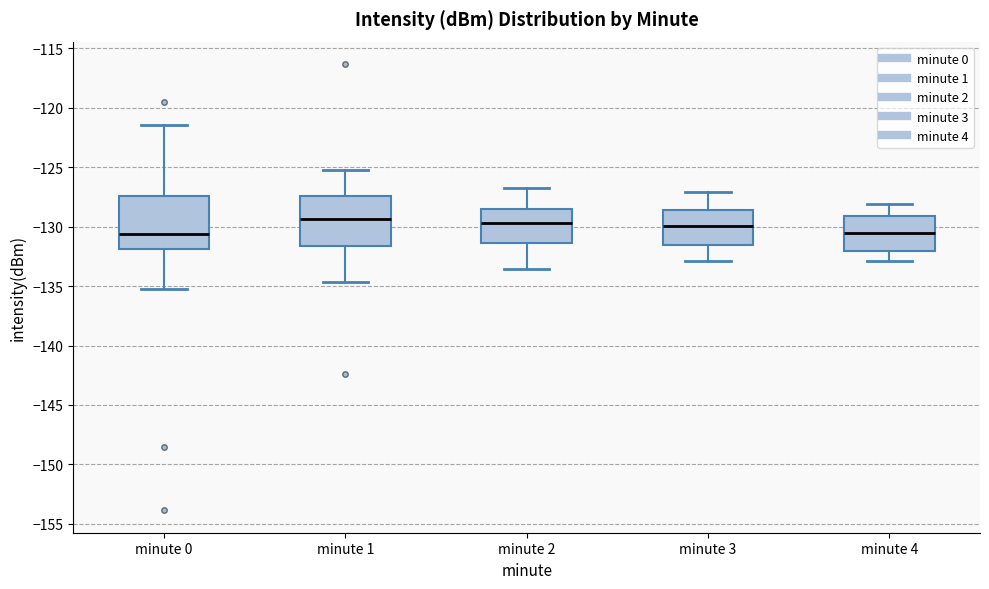

Reading left to right, read every box against the y-axis: the position of its median line, the range the box covers, and the ends of its whiskers. The values are not printed on the chart, so give them approximately, as read against the axis.

minute 0: median -130.5, box -132.0 to -127.5, whiskers -135.5 to -121.5
minute 1: median -129.5, box -131.5 to -127.5, whiskers -134.5 to -125.0
minute 2: median -129.5, box -131.5 to -128.5, whiskers -133.5 to -127.0
minute 3: median -130.0, box -131.5 to -128.5, whiskers -133.0 to -127.0
minute 4: median -130.5, box -132.0 to -129.0, whiskers -133.0 to -128.0